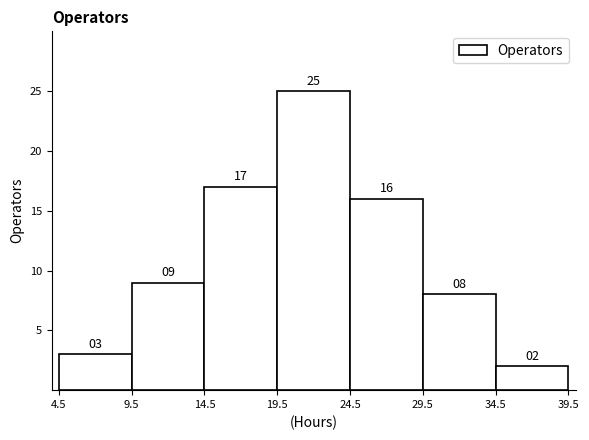

Over which range of the x-axis is the bar tallest?

19.5 to 24.5